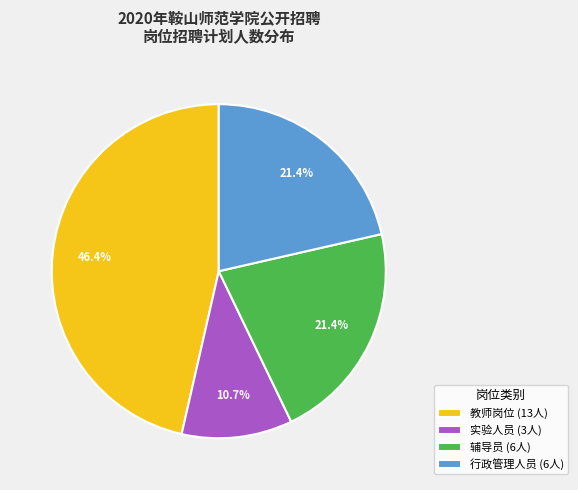

What is the largest slice in the pie chart?

教师岗位 (13人)